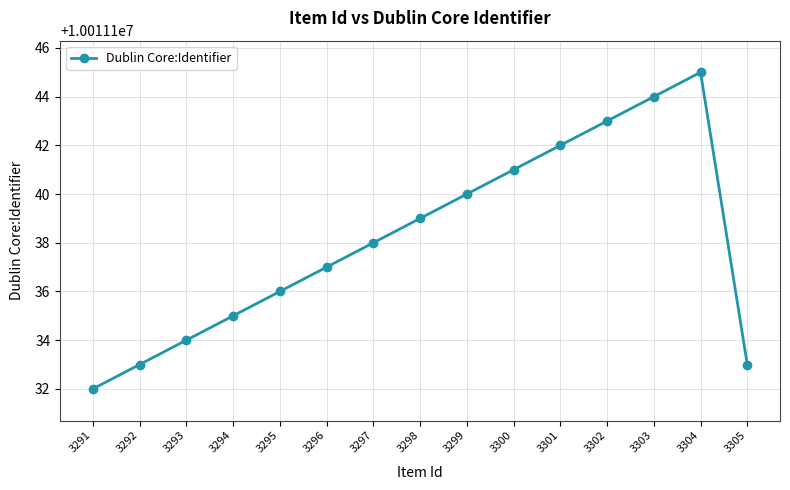

How many values are below 10011138?

7